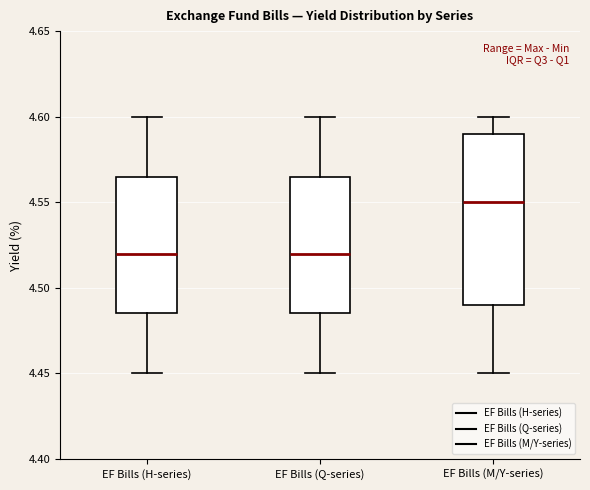

Reading left to right, read every box against the y-axis: the position of its median line, the range the box covers, and the ends of its whiskers. The values are not printed on the chart, so give them approximately, as read against the axis.

EF Bills (H-series): median 4.520, box 4.485 to 4.565, whiskers 4.450 to 4.600
EF Bills (Q-series): median 4.520, box 4.485 to 4.565, whiskers 4.450 to 4.600
EF Bills (M/Y-series): median 4.550, box 4.490 to 4.590, whiskers 4.450 to 4.600